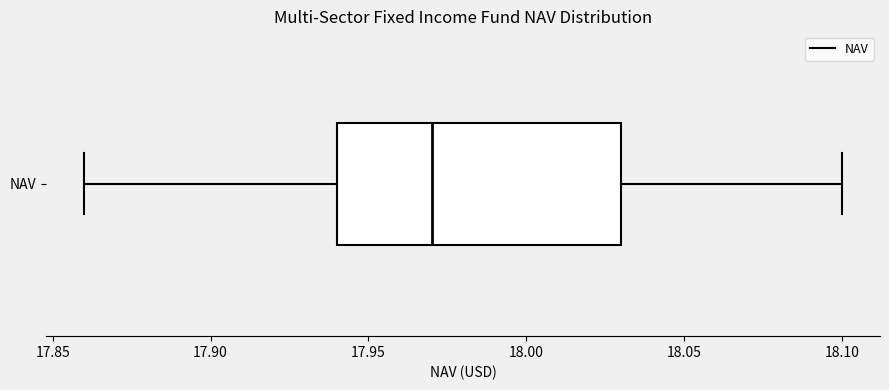

Where does the left whisker of the box for NAV end on the x-axis? The values are not printed on the chart, so give them approximately, as read against the axis.

17.86